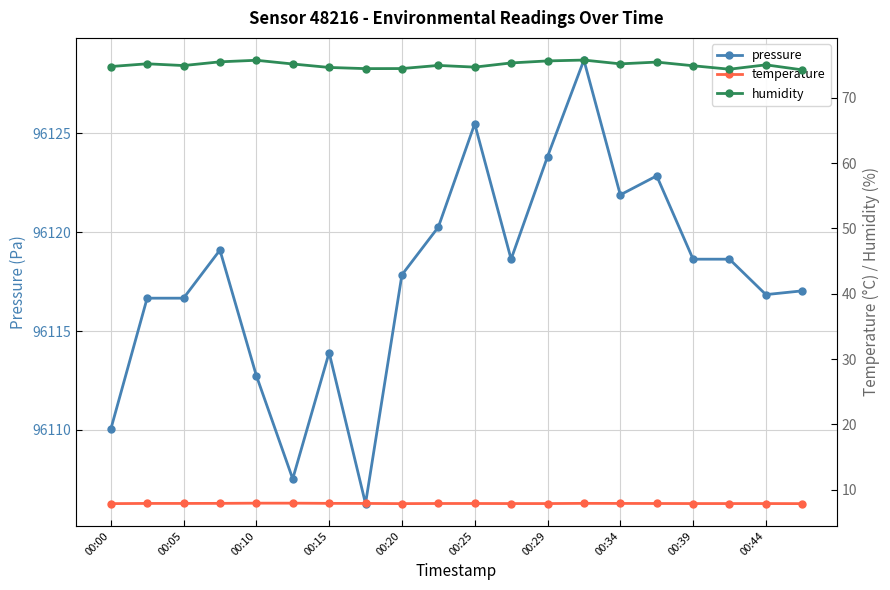

What is the lowest value of the pressure series?

96106.3